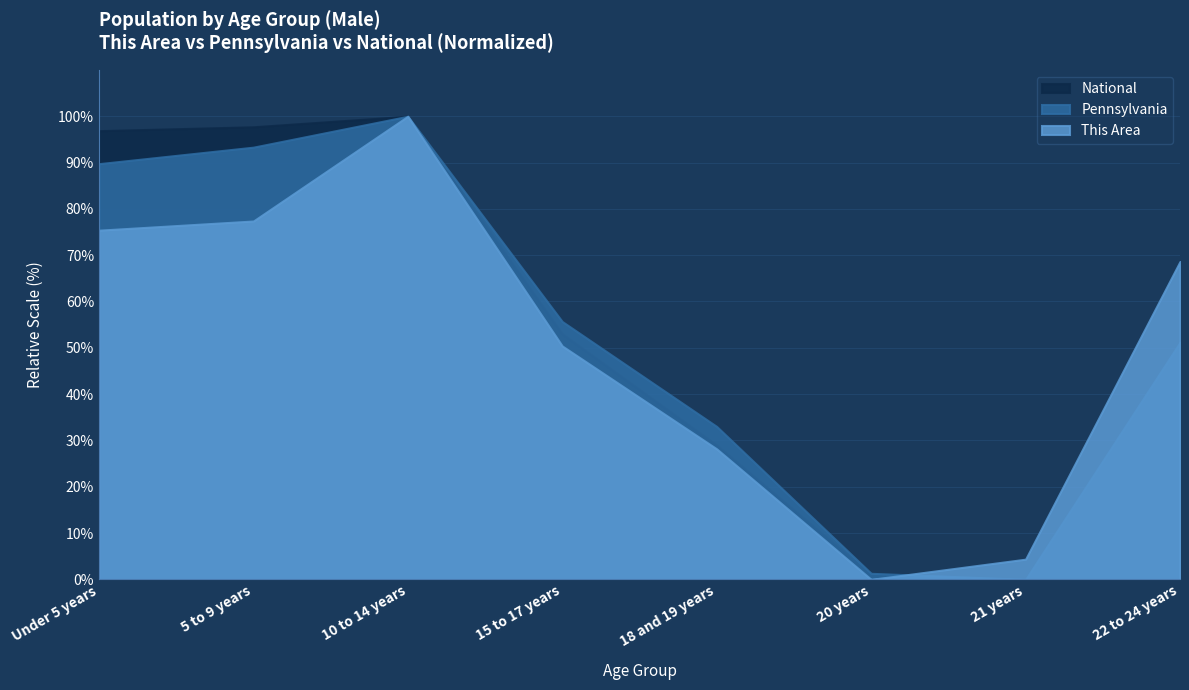

What is the difference between the highest and lowest values at 18 and 19 years?

4.8